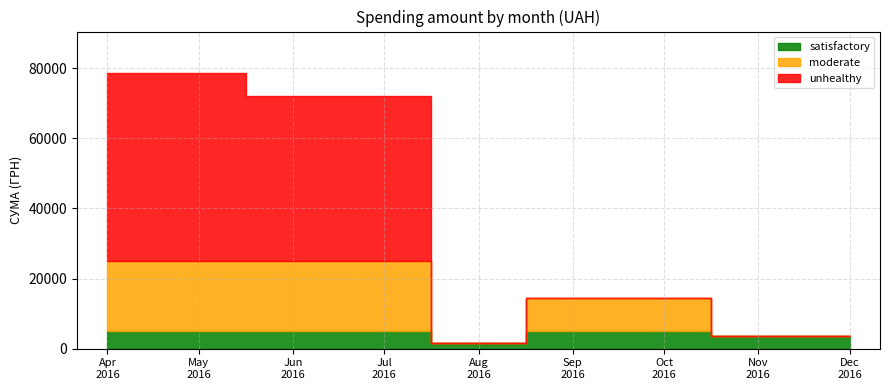

How many lines are shown in the chart?

3